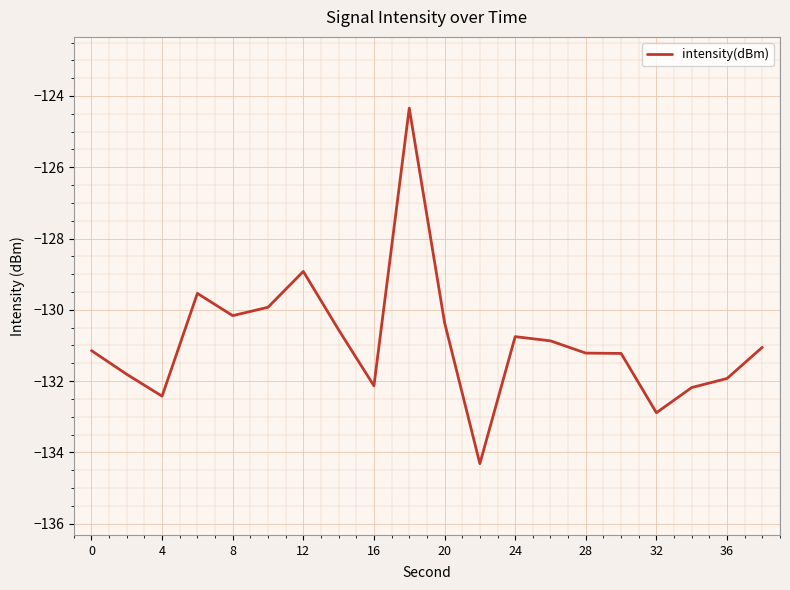

What is the difference between the maximum and minimum values?

10.0